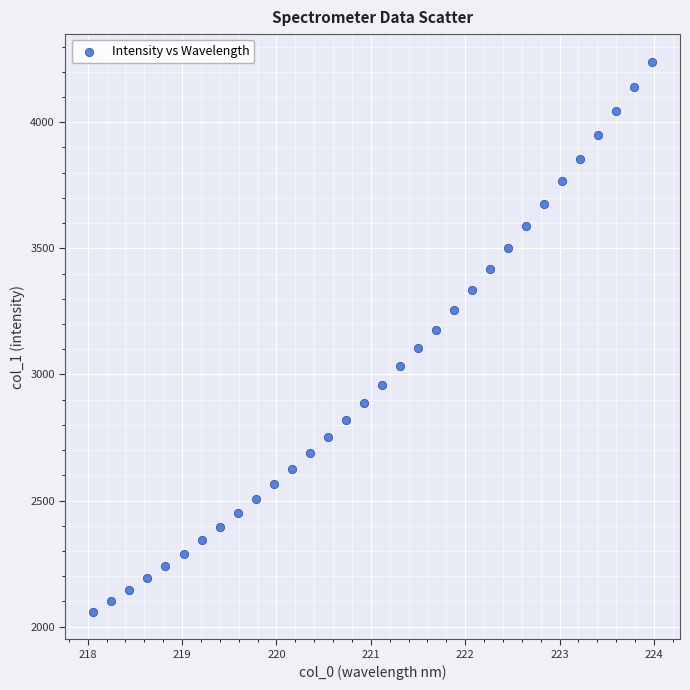

What is the range of X values (max minus min)?

5.9